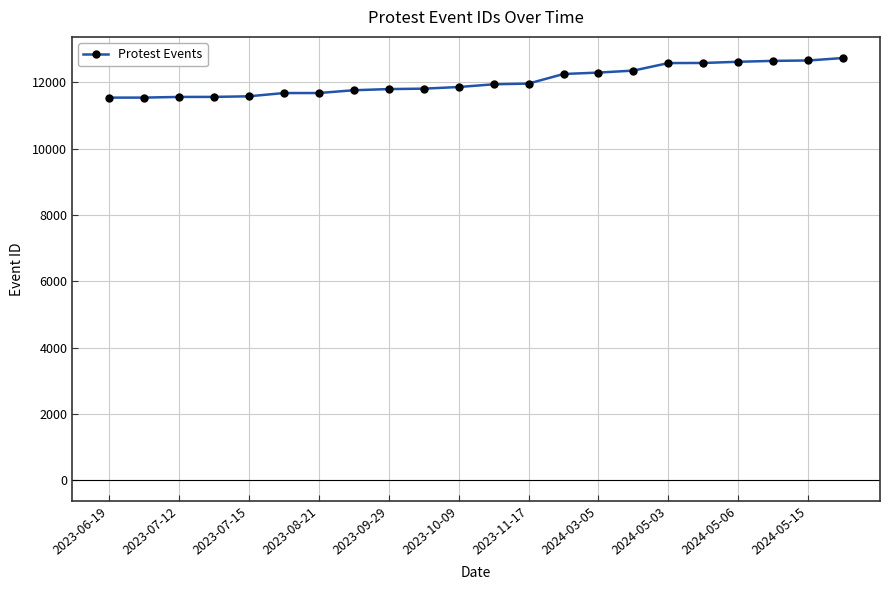

What is the average value?

12048